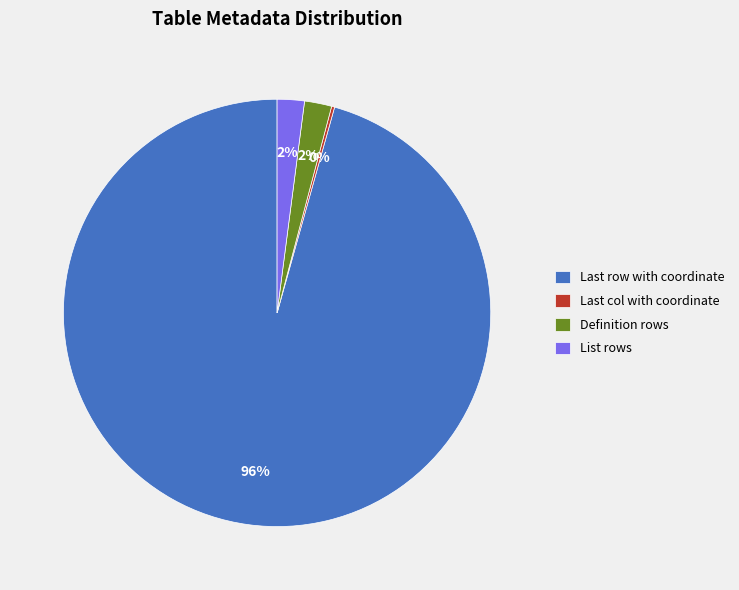

What percentage is the Definition rows slice, to the nearest percent?

2%